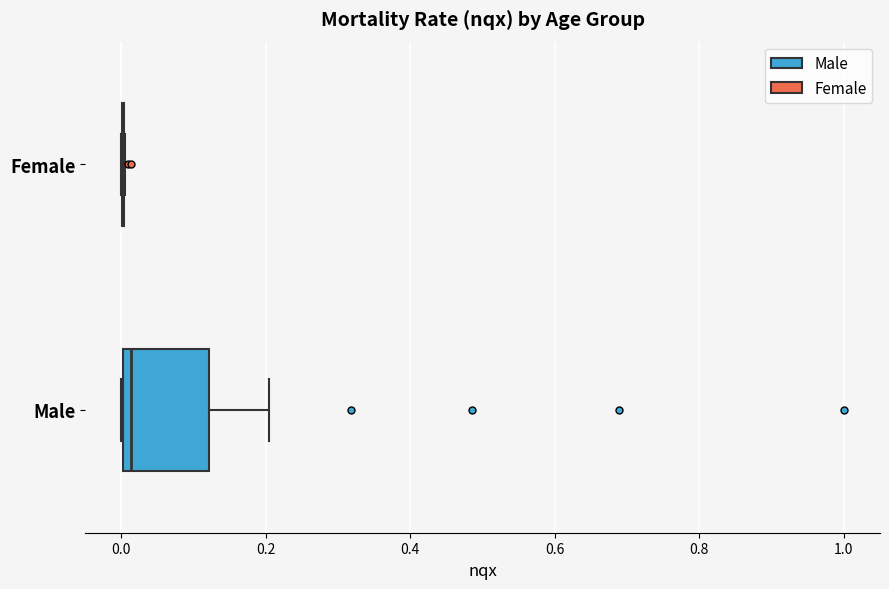

Reading bottom to top, read every box against the x-axis: the position of its median line, the range the box covers, and the ends of its whiskers. The values are not printed on the chart, so give them approximately, as read against the axis.

Male: median 0.02, box 0.00 to 0.12, whiskers 0.00 to 0.20
Female: box collapsed to a line at 0.00, whiskers 0.00 to 0.00